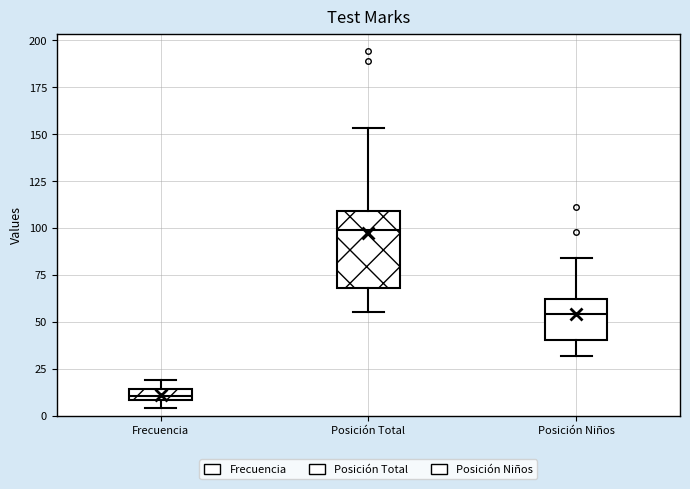

Which box has the lowest median line?

Frecuencia